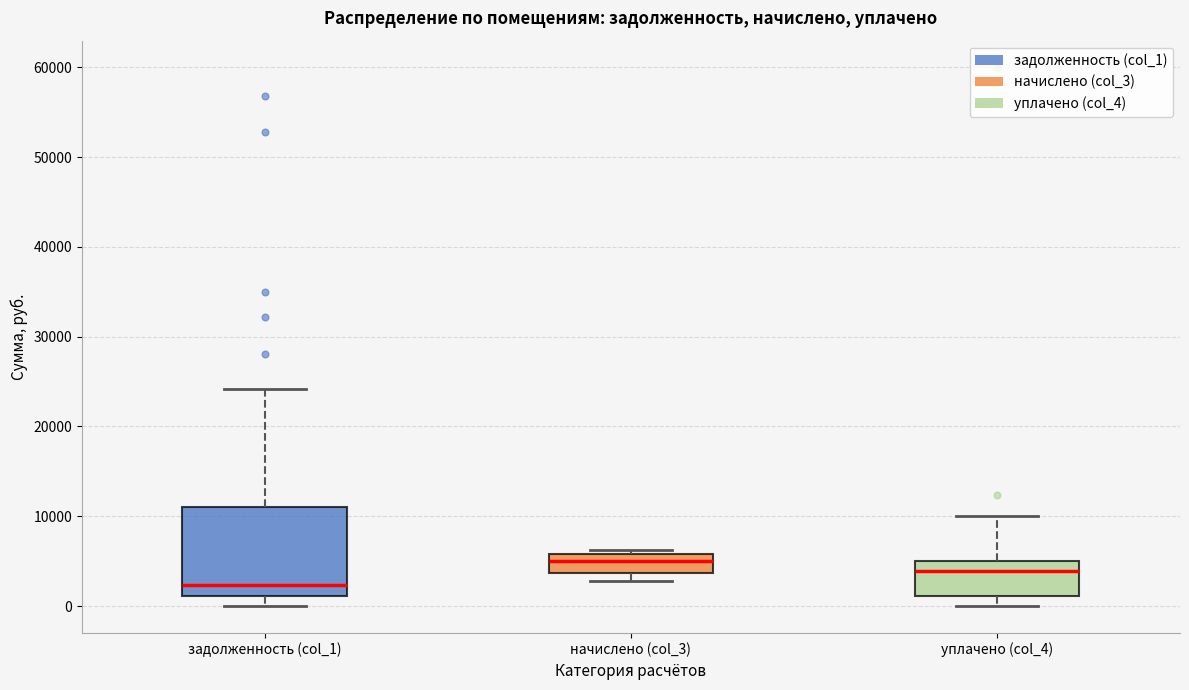

Where is the lower edge of the box for уплачено (col_4) on the y-axis? The values are not printed on the chart, so give them approximately, as read against the axis.

1000